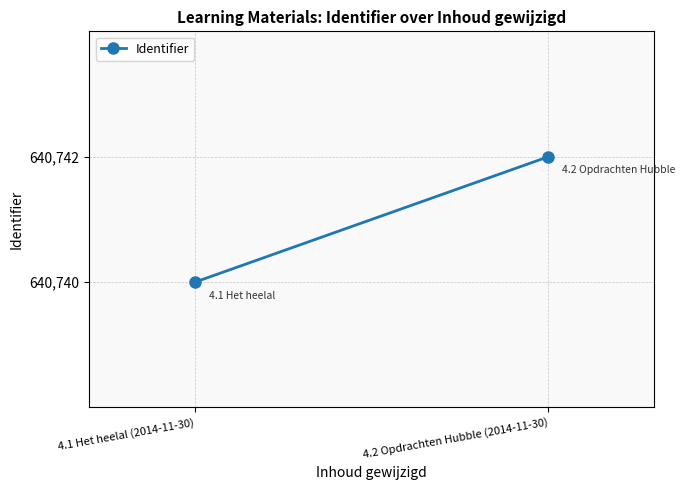

How many lines are shown in the chart?

1